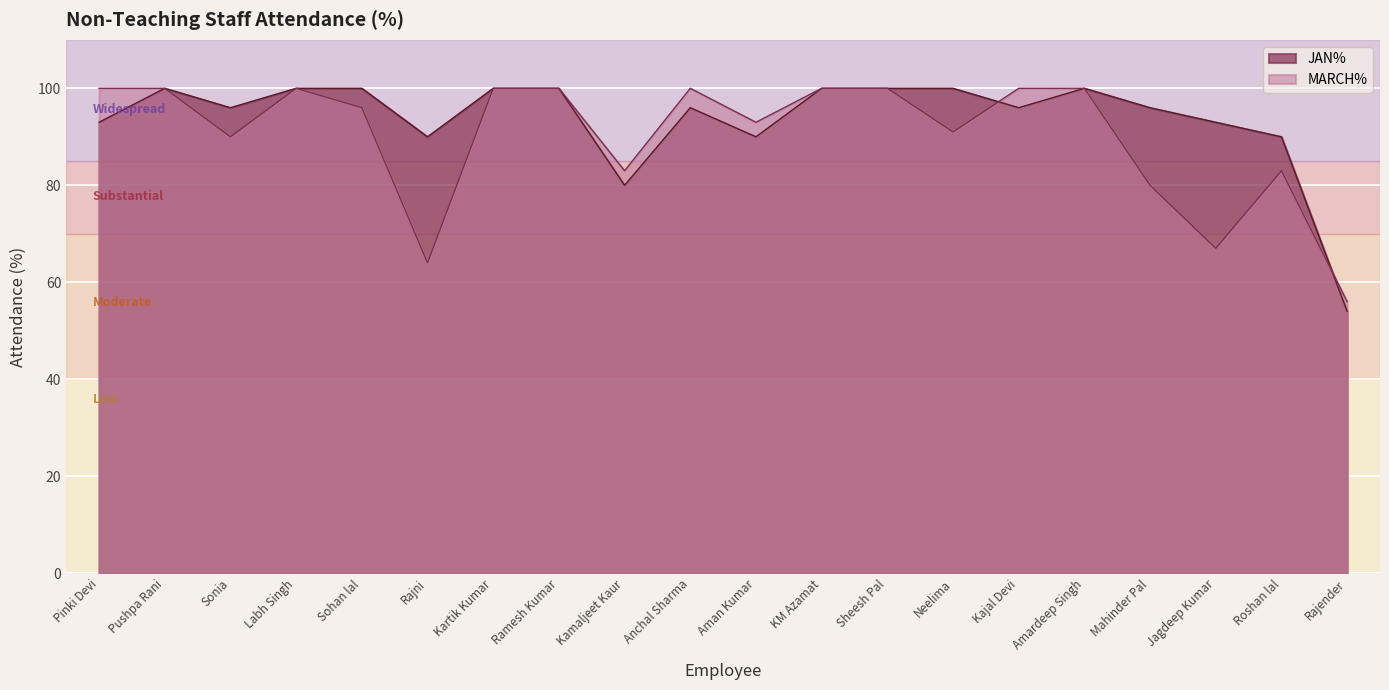

What is the greatest value displayed?

100